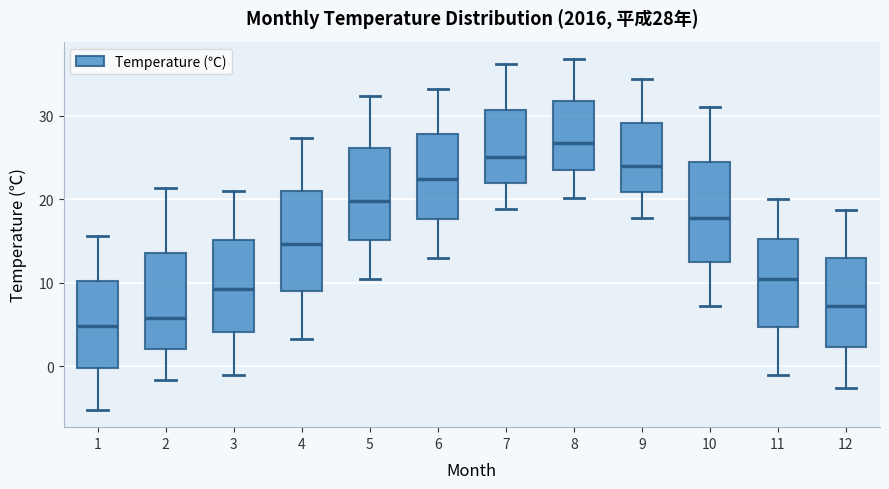

Which box's median line is the highest?

8